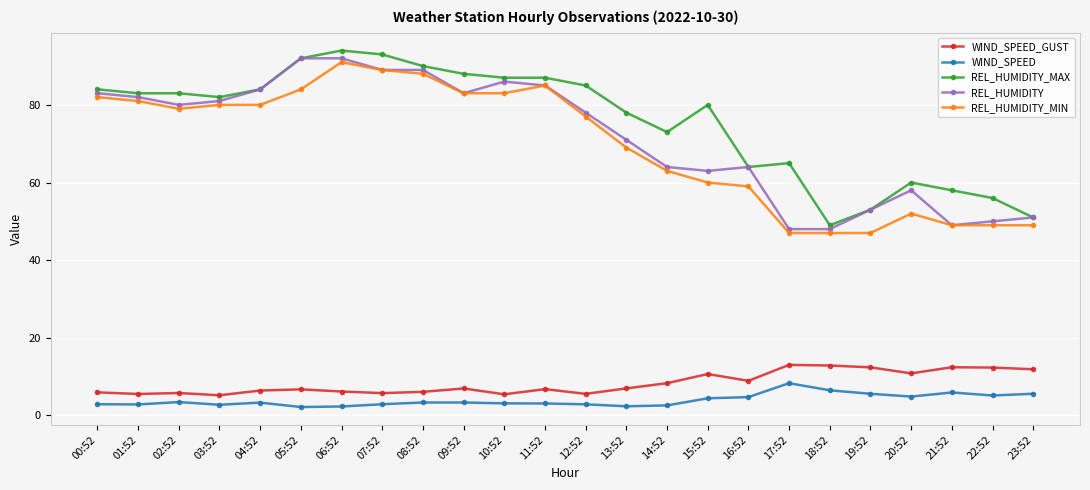

Does the chart display data point markers on the line(s)?

Yes